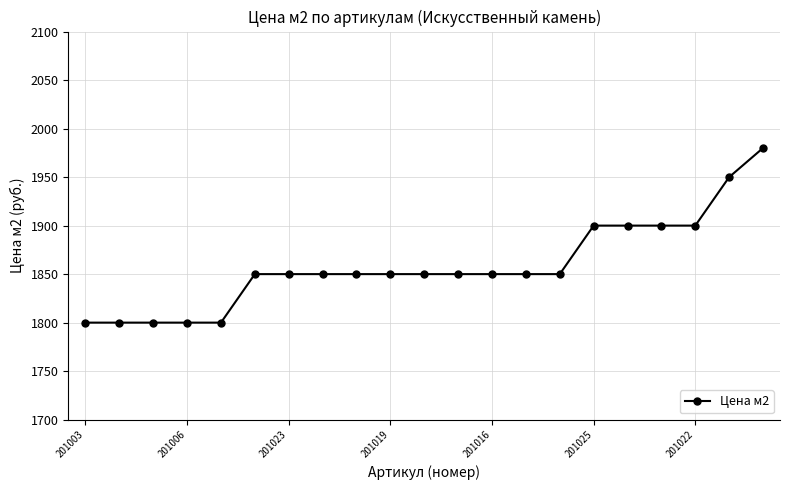

What is the maximum value shown in the chart?

1980